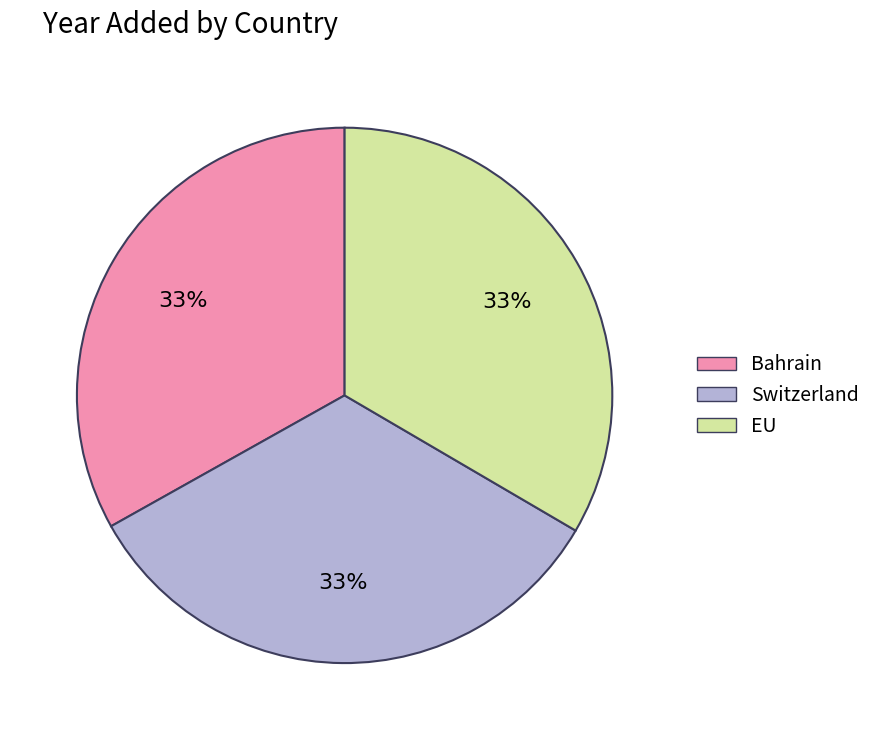

What percentage is the EU slice, to the nearest percent?

33%